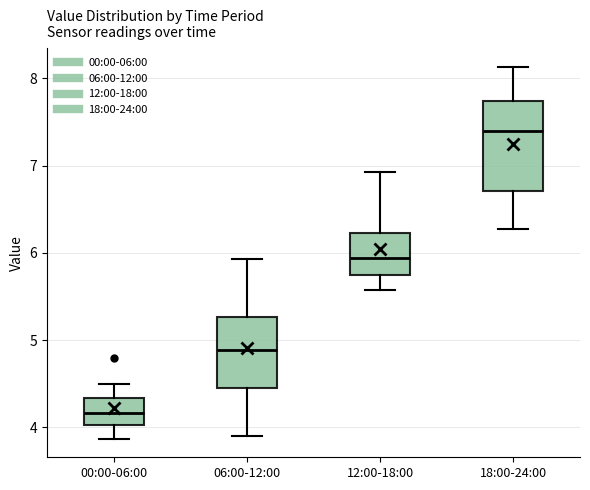

Which box's median line is the highest?

18:00-24:00